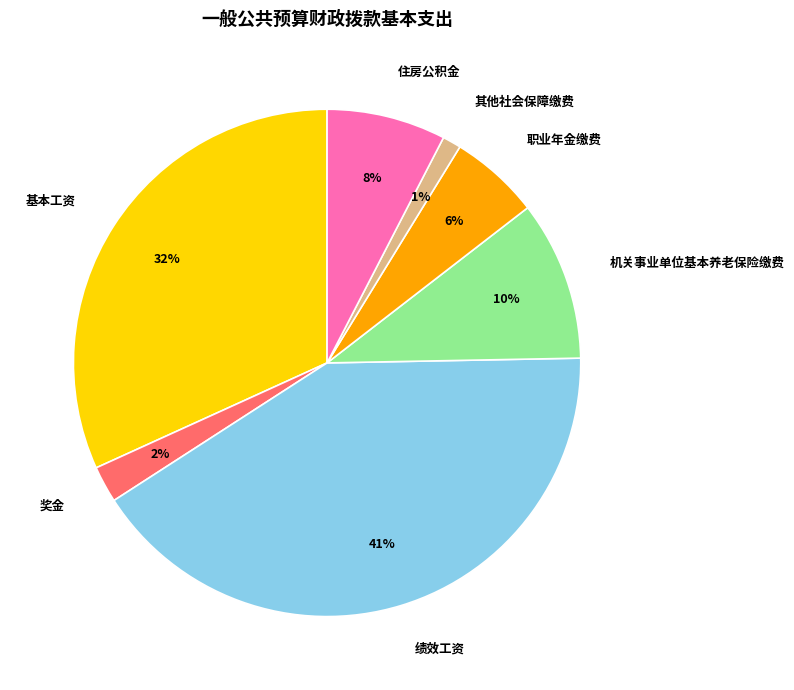

What percentage is the 绩效工资 slice, to the nearest percent?

41%